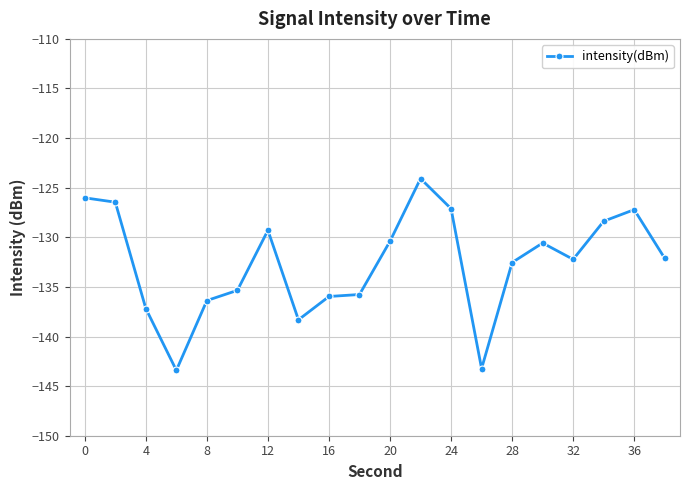

What is the value of the 14th point from the left?

-143.2